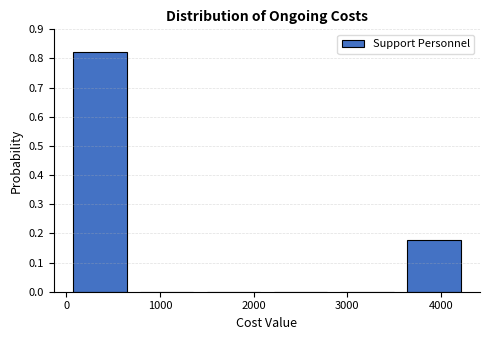

Reading left to right, list every bar in this chart as the range it spans on the x-axis followed by its height. Neither the bar edges nor the heights are printed on the chart, so give them approximately, as read against the axes.

0 to 700: 0.82
700 to 1400: 0
1400 to 2100: 0
2100 to 2900: 0
2900 to 3600: 0
3600 to 4300: 0.18